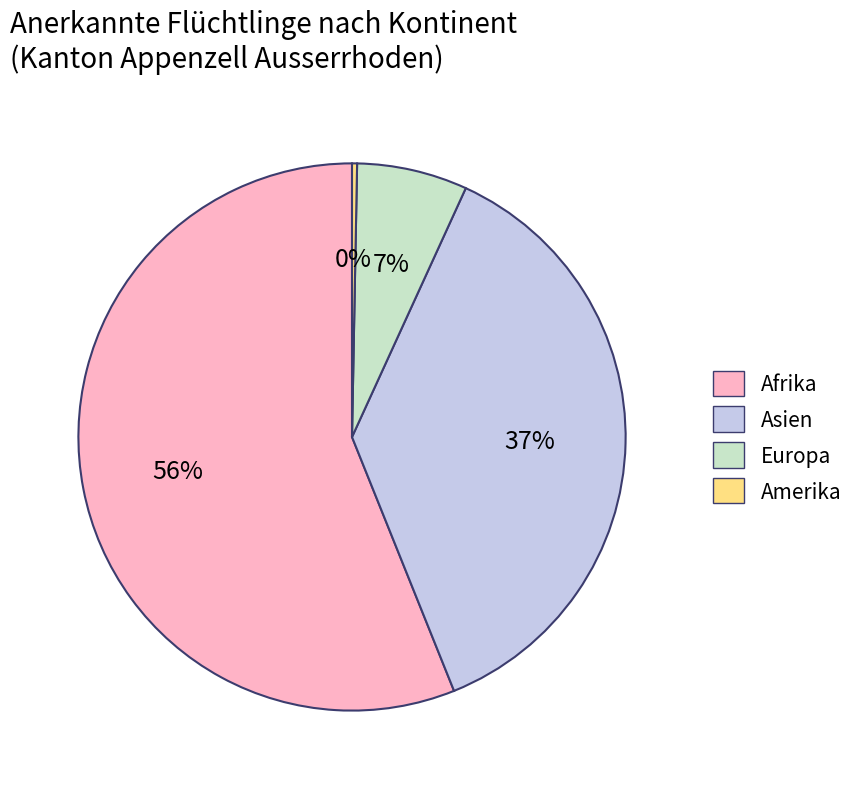

Do Amerika and Afrika together represent more than half of the pie?

Yes